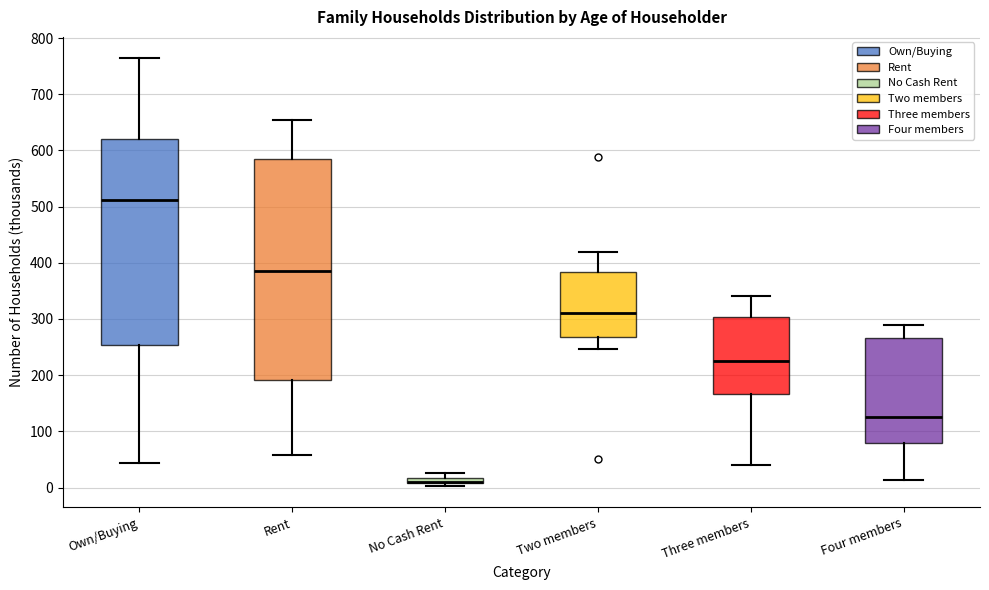

Where is the upper edge of the box for Two members on the y-axis? The values are not printed on the chart, so give them approximately, as read against the axis.

380